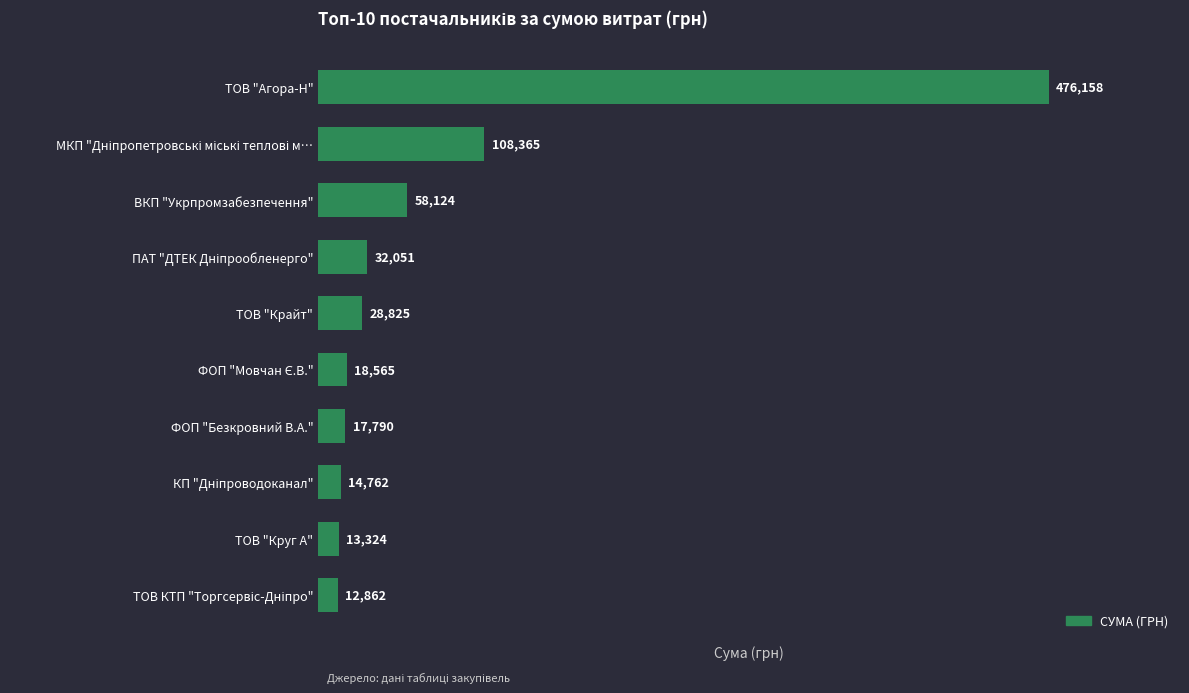

Which label corresponds to the largest value in the chart?

ТОВ "Агора-Н"